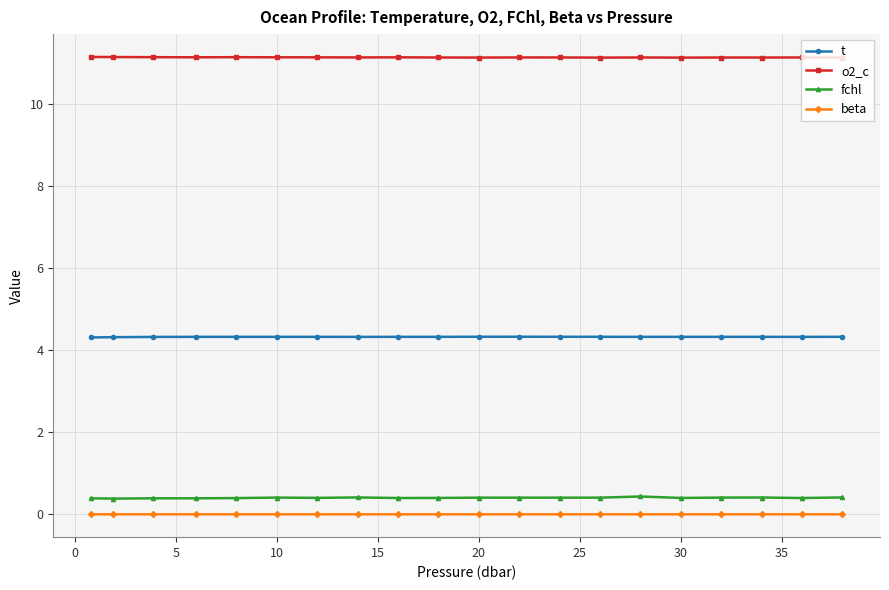

What is the sum of all o2_c values?

222.8